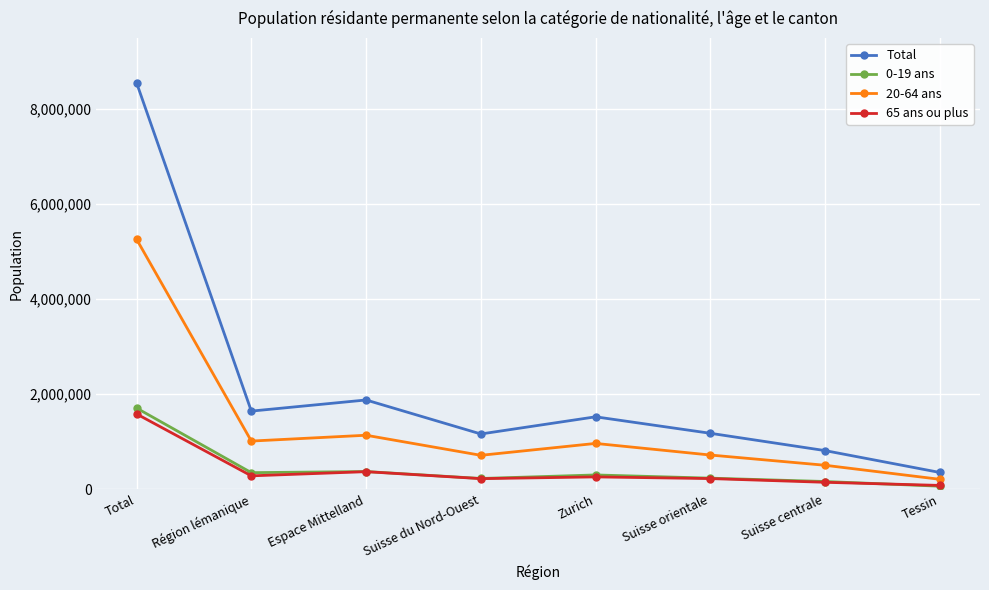

How many values in the 20-64 ans series are below 964337?

4